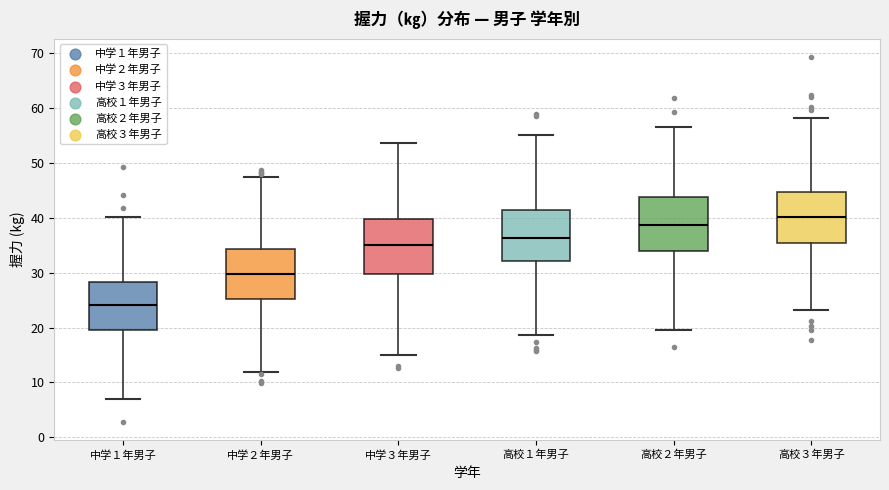

Where does the lower whisker of the box for 高校１年男子 end on the y-axis? The values are not printed on the chart, so give them approximately, as read against the axis.

19